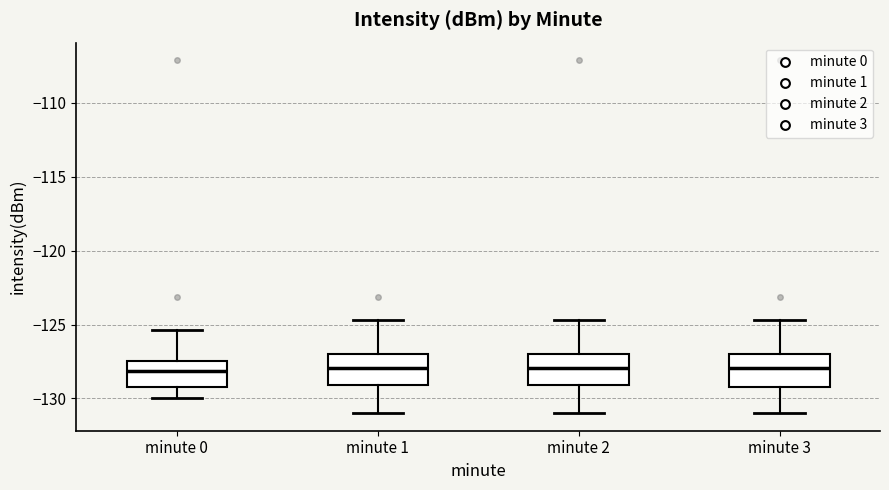

Reading left to right, read every box against the y-axis: the position of its median line, the range the box covers, and the ends of its whiskers. The values are not printed on the chart, so give them approximately, as read against the axis.

minute 0: median -128.0, box -129.0 to -127.5, whiskers -130.0 to -125.5
minute 1: median -128.0, box -129.0 to -127.0, whiskers -131.0 to -124.5
minute 2: median -128.0, box -129.0 to -127.0, whiskers -131.0 to -124.5
minute 3: median -128.0, box -129.0 to -127.0, whiskers -131.0 to -124.5